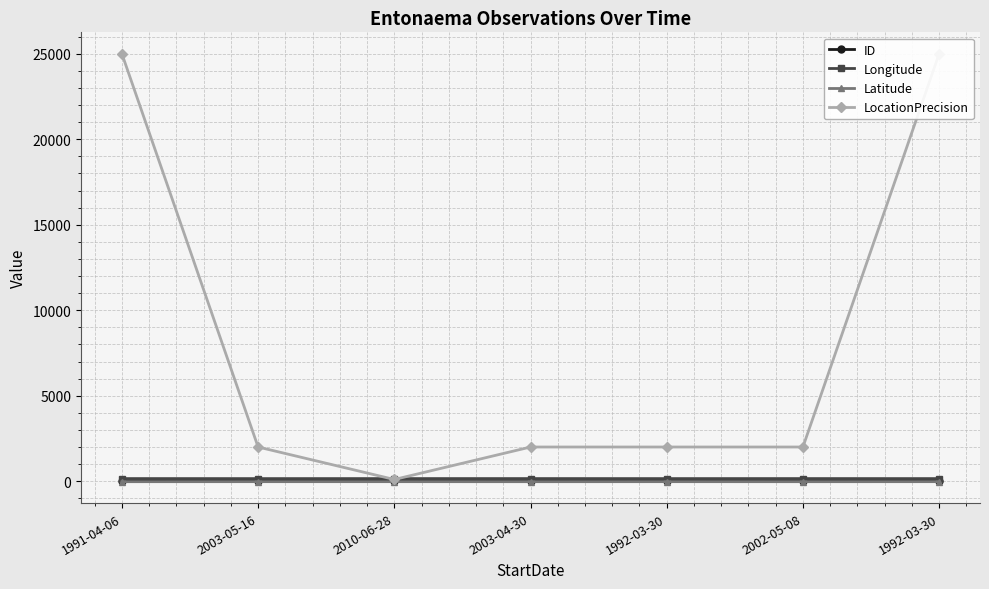

What is the difference between the highest and lowest values at 1992-03-30?

2026.7